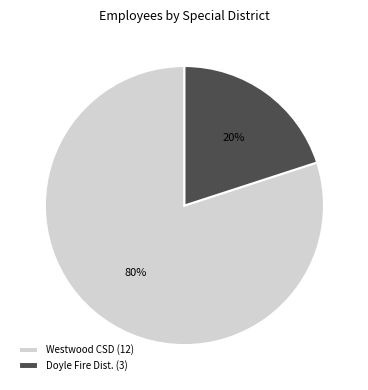

Approximately how many times larger is the value at Westwood CSD (12) compared to Doyle Fire Dist. (3)?

4.0